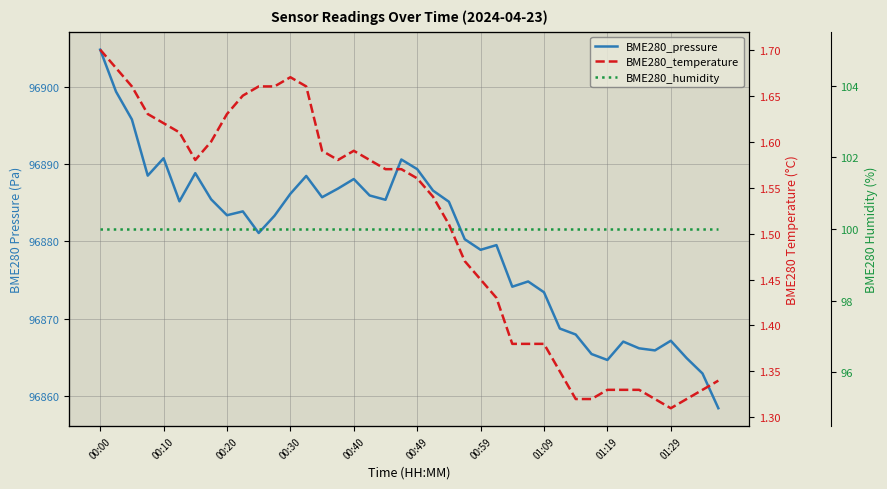

Which label corresponds to the largest value in the chart?

00:00